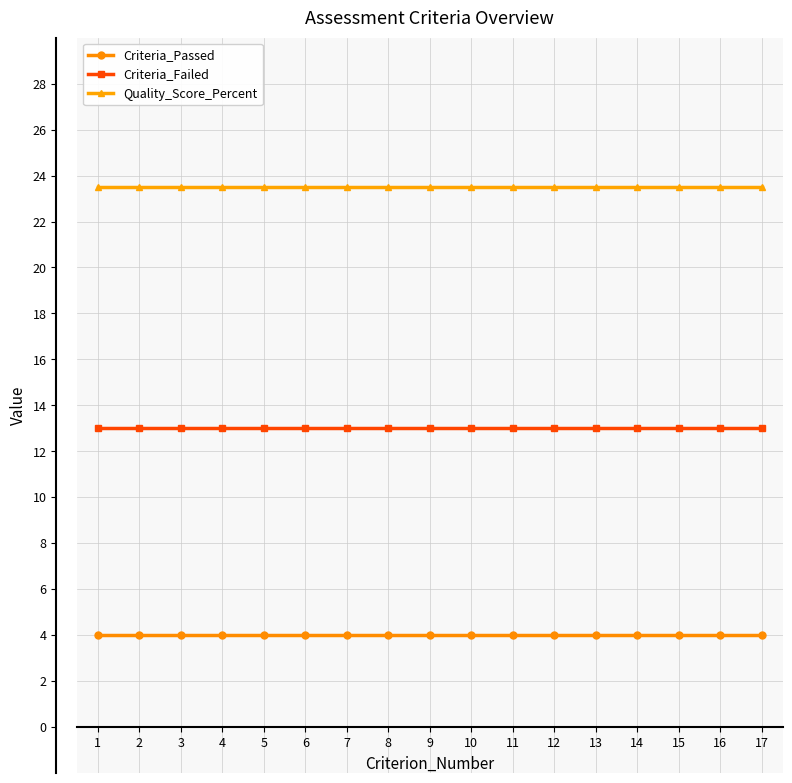

What is the value of the Quality_Score_Percent point at the 17th from the left?

23.5